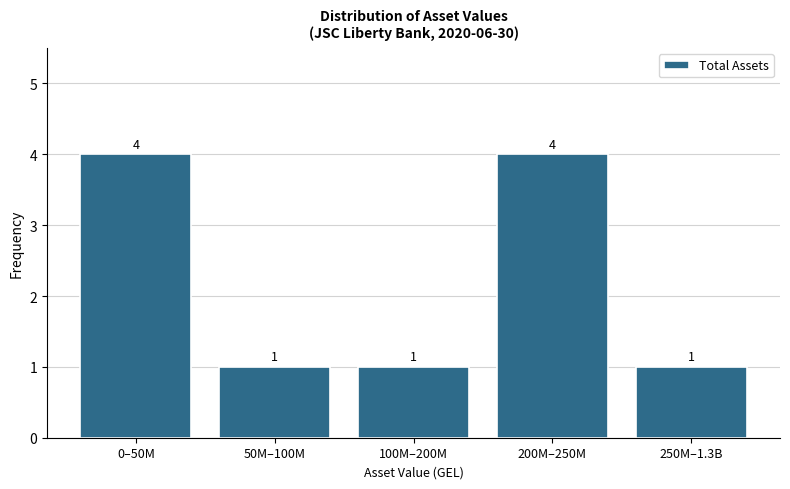

Reading right to left, extract all data points from this chart.

1	4	1	1	4